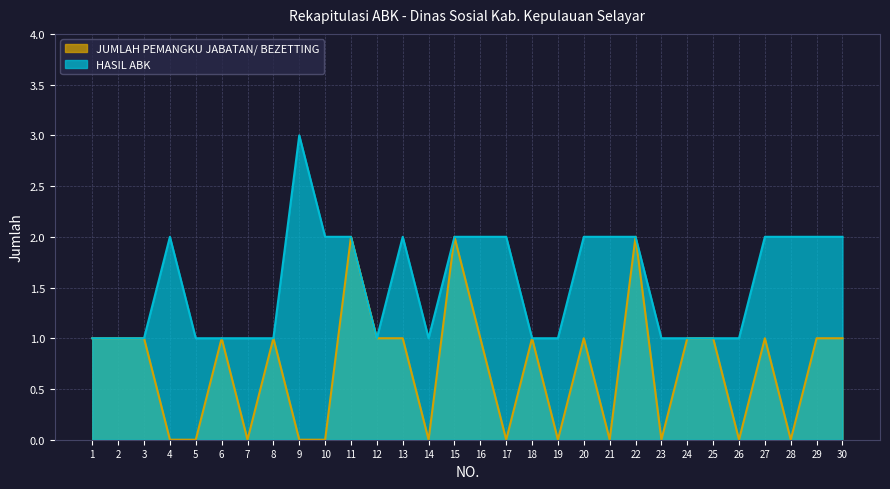

Which series has the widest spread of values?

JUMLAH PEMANGKU JABATAN/ BEZETTING